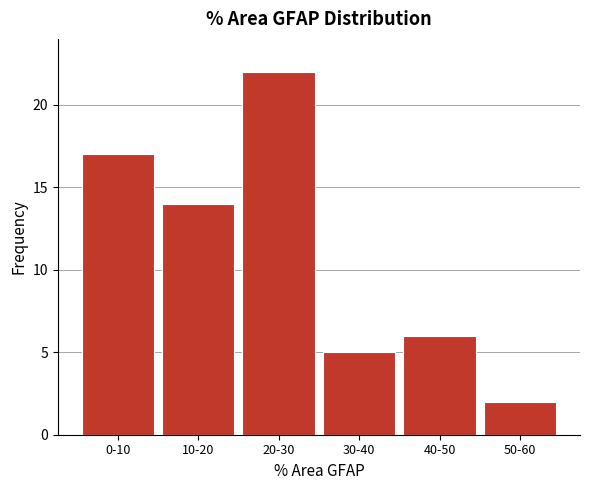

Reading left to right, what are all the values shown in this chart?

17	14	22	5	6	2